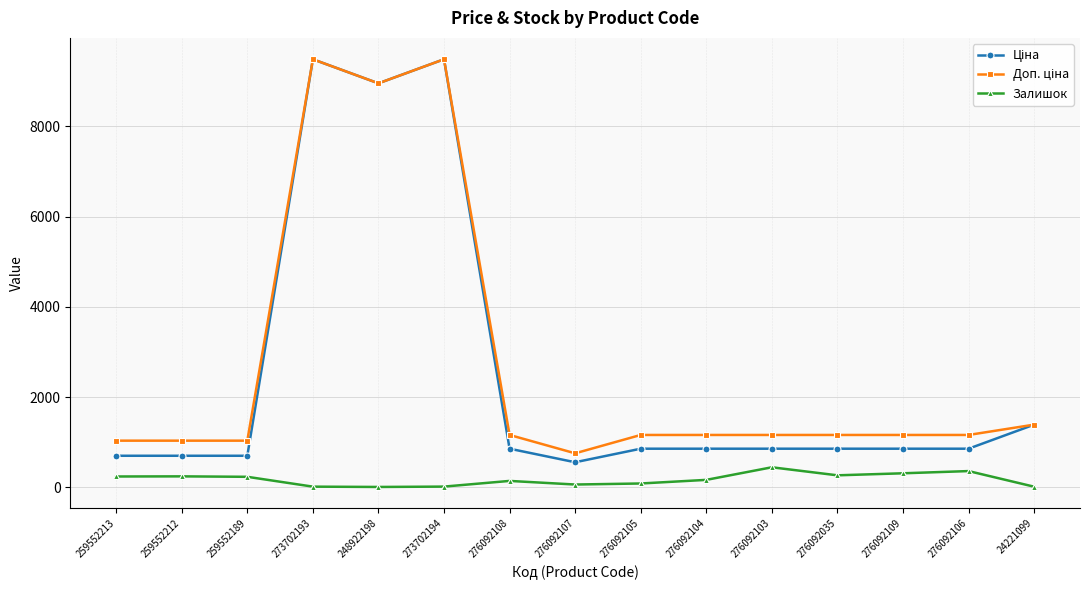

The value of Залишок at 259552212 is 245.0. True or false?

True